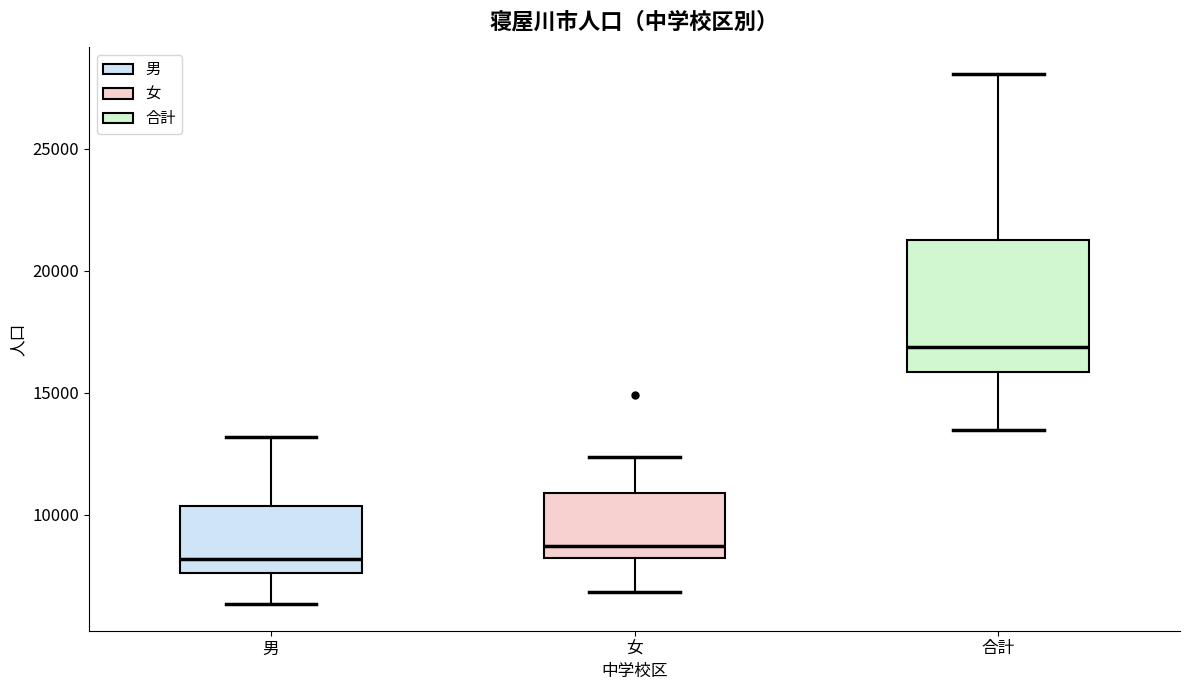

Which box has the lowest median line?

男